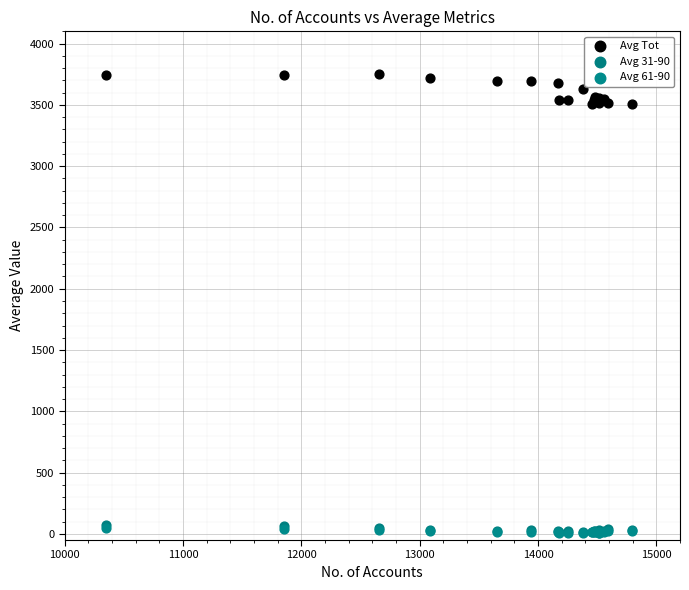

What are all the series names shown in the legend?

Avg Tot, Avg 31-90, Avg 61-90